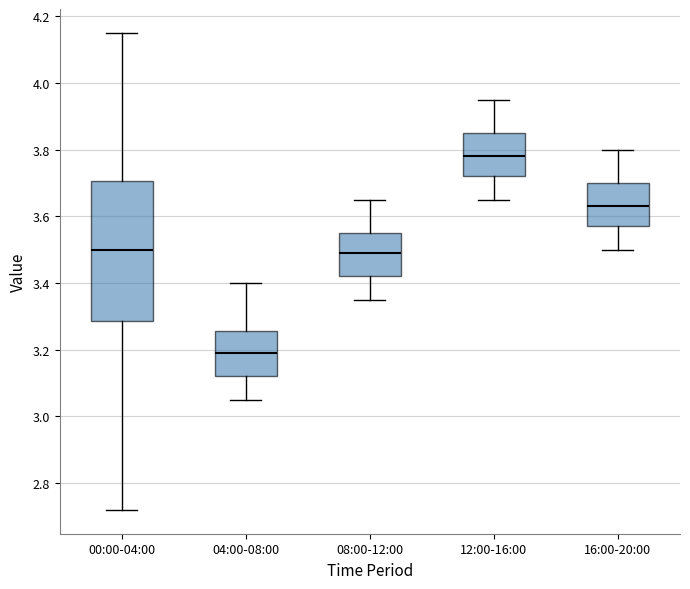

Which box is the tallest, from its lower edge to its upper edge?

00:00-04:00